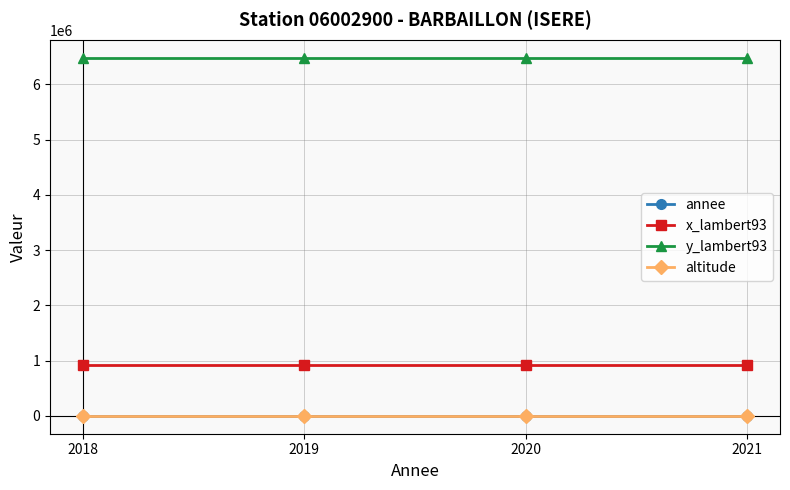

What is the spread (max minus min) of values at 2021?

6481731